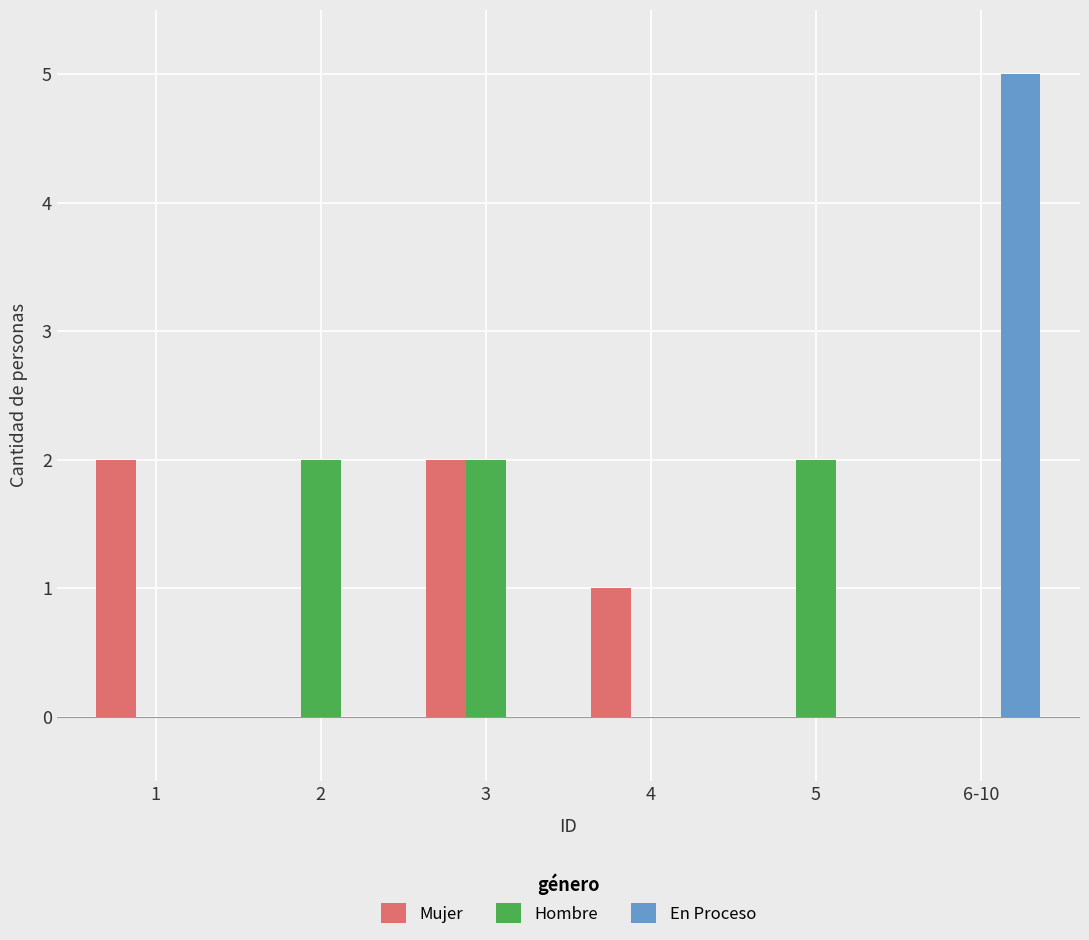

What is the approximate value of Mujer at 3?

2